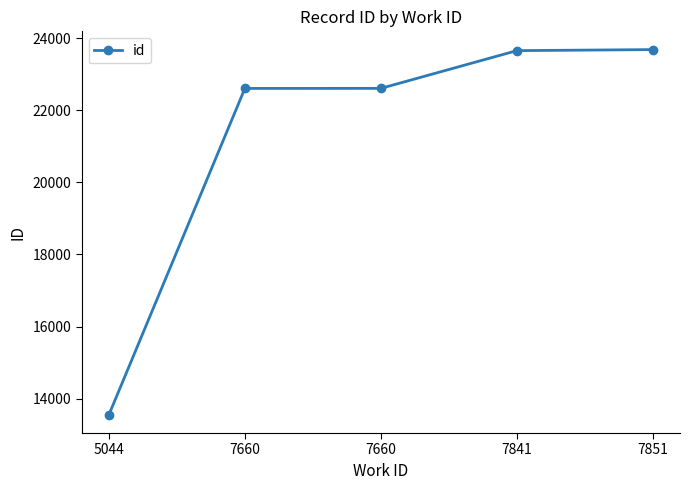

How many values are below 22613?

2